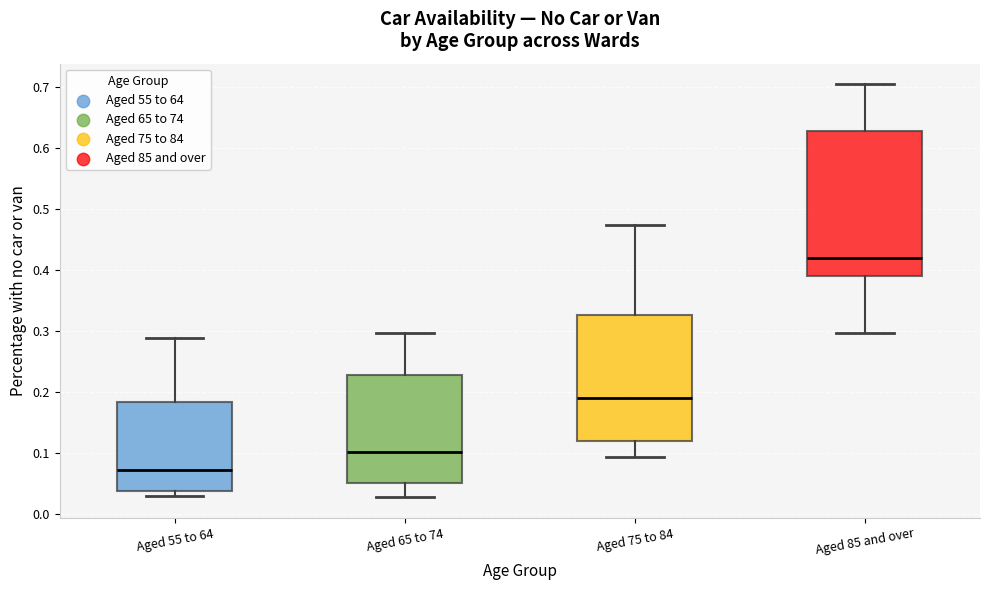

Which box has the highest median line?

Aged 85 and over